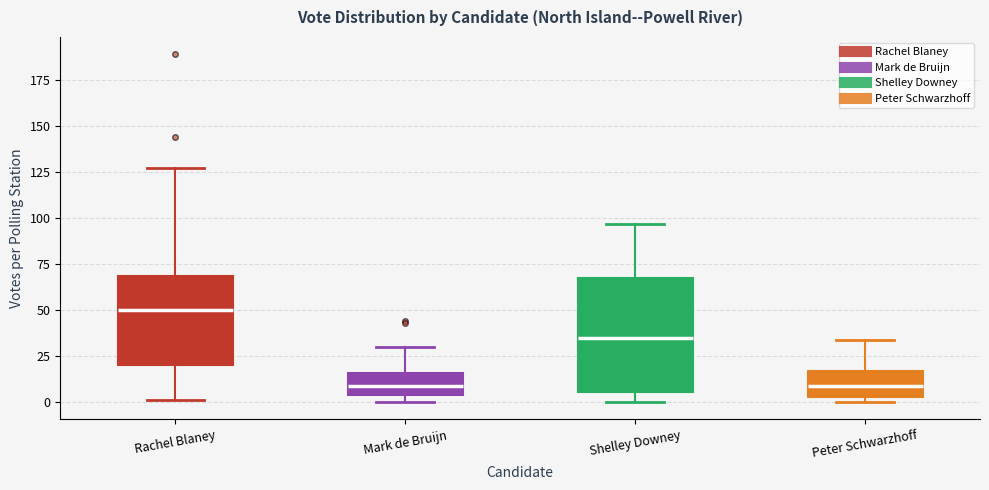

Which box is the tallest, from its lower edge to its upper edge?

Shelley Downey